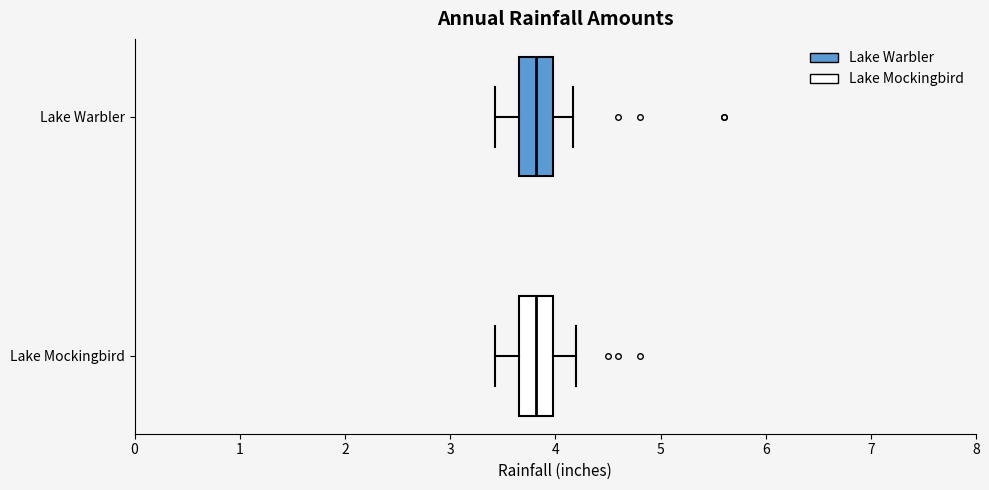

Reading bottom to top, read every box against the x-axis: the position of its median line, the range the box covers, and the ends of its whiskers. The values are not printed on the chart, so give them approximately, as read against the axis.

Lake Mockingbird: median 3.8, box 3.7 to 4.0, whiskers 3.4 to 4.2
Lake Warbler: median 3.8, box 3.7 to 4.0, whiskers 3.4 to 4.2